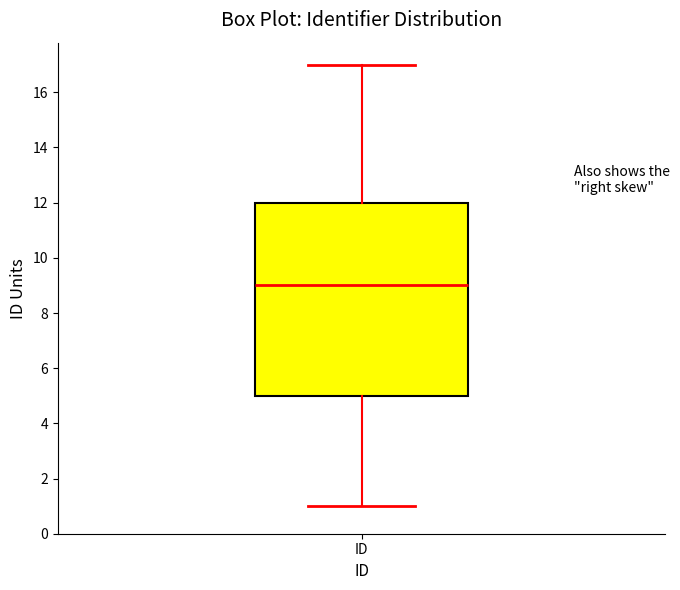

Read this box plot against the y-axis: the position of the median line, the range covered by the box, and the ends of both whiskers. The values are not printed on the chart, so give them approximately, as read against the axis.

median 9, box 5 to 12, whiskers 1 to 17